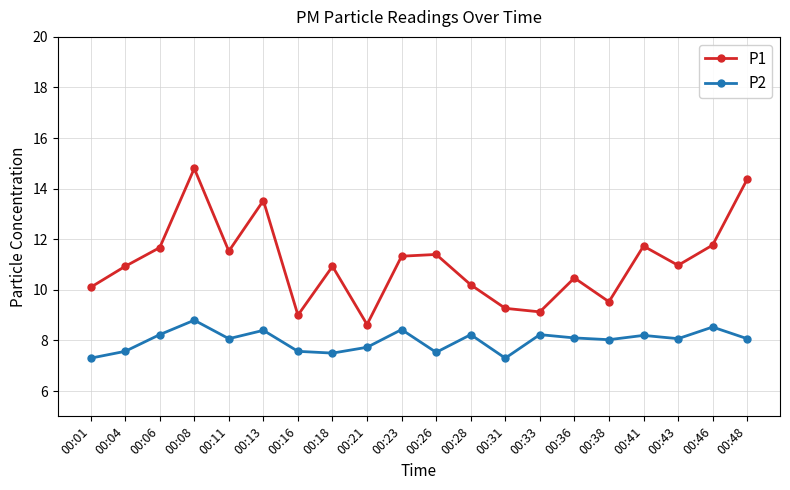

True or false: P1 has more than 2 points higher than both neighbors.

True